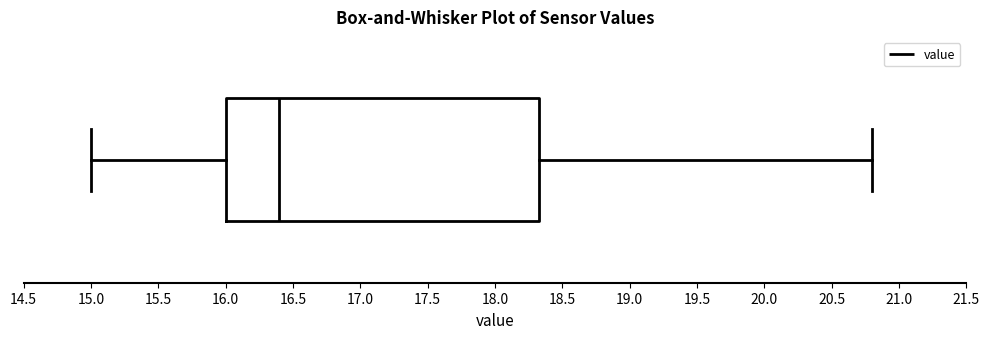

Transcribe this box plot: give where the median line is, the range the box spans, and where the two whiskers end, as read against the x-axis. The values are not printed on the chart, so give them approximately, as read against the axis.

median 16.40, box 16.00 to 18.35, whiskers 15.00 to 20.80